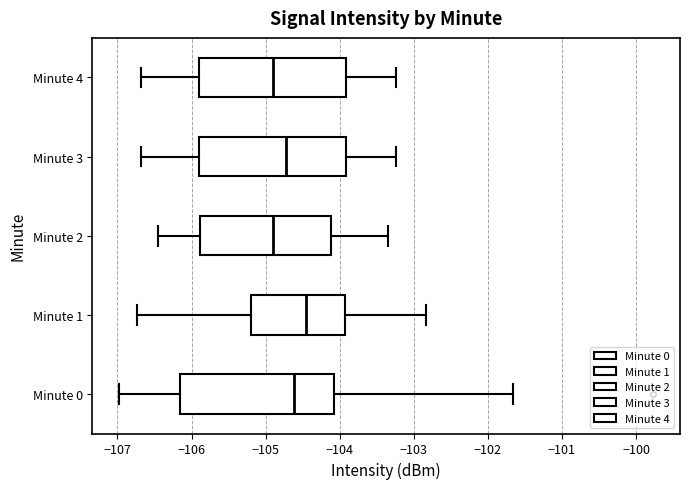

Reading bottom to top, read every box against the x-axis: the position of its median line, the range the box covers, and the ends of its whiskers. The values are not printed on the chart, so give them approximately, as read against the axis.

Minute 0: median -104.6, box -106.2 to -104.1, whiskers -107.0 to -101.7
Minute 1: median -104.5, box -105.2 to -103.9, whiskers -106.7 to -102.8
Minute 2: median -104.9, box -105.9 to -104.1, whiskers -106.5 to -103.3
Minute 3: median -104.7, box -105.9 to -103.9, whiskers -106.7 to -103.2
Minute 4: median -104.9, box -105.9 to -103.9, whiskers -106.7 to -103.2